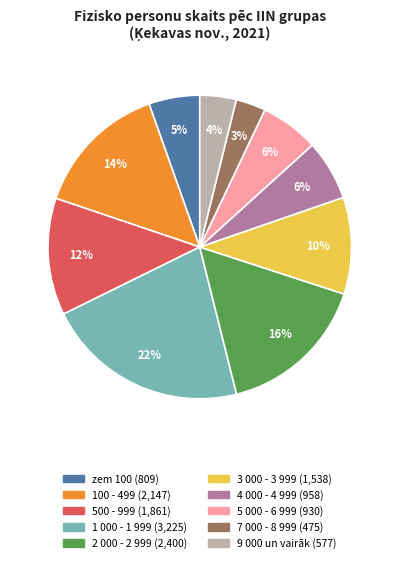

Does any single category account for the majority?

No